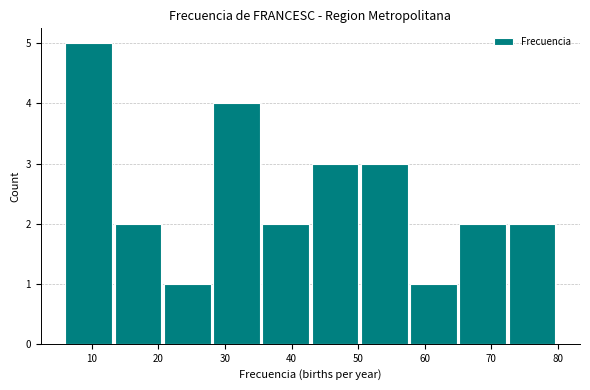

Over which range of the x-axis is the bar tallest?

6.0 to 13.4